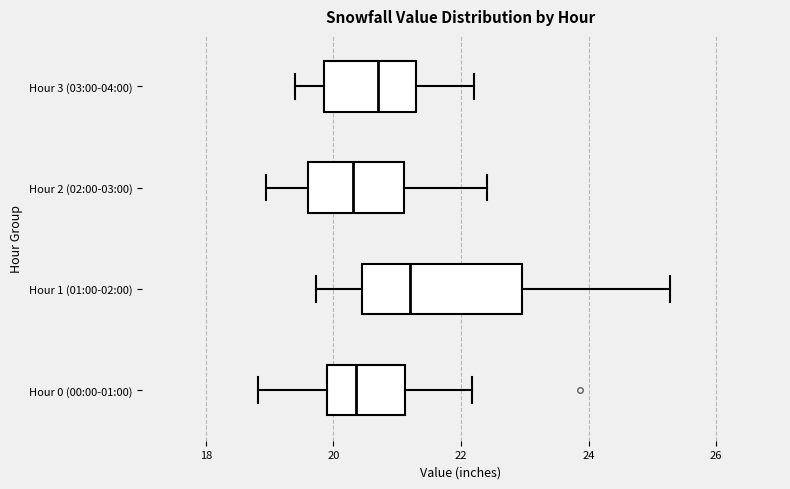

Reading bottom to top, transcribe this box plot: for each box, give where its median line is, the range the box spans, and where its two whiskers end, as read against the x-axis. The values are not printed on the chart, so give them approximately, as read against the axis.

Hour 0 (00:00-01:00): median 20.4, box 20.0 to 21.2, whiskers 18.8 to 22.2
Hour 1 (01:00-02:00): median 21.2, box 20.4 to 23.0, whiskers 19.8 to 25.2
Hour 2 (02:00-03:00): median 20.4, box 19.6 to 21.2, whiskers 19.0 to 22.4
Hour 3 (03:00-04:00): median 20.8, box 19.8 to 21.4, whiskers 19.4 to 22.2